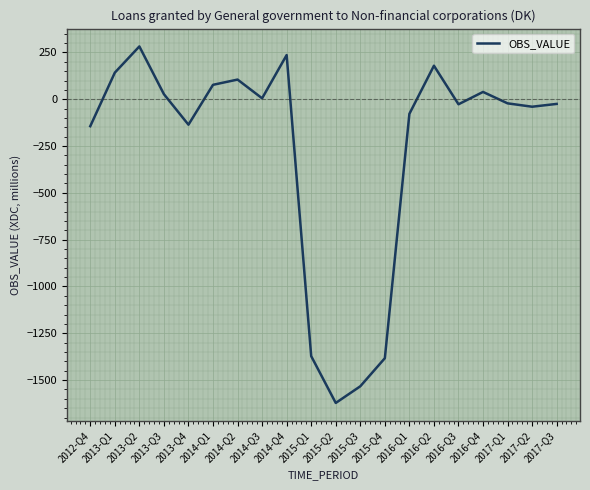

Is this an area chart (filled region under the line)?

No